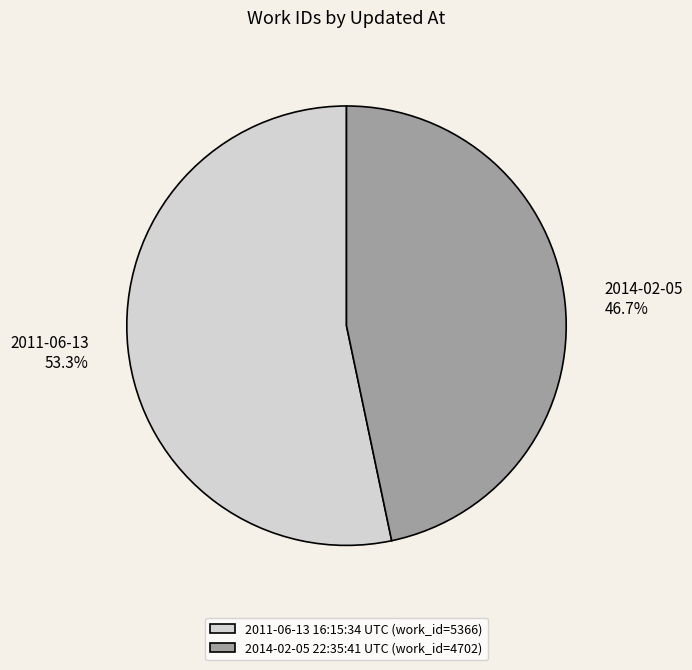

What is the ratio of the value at 2014-02-05 22:35:41 UTC (work_id=4702) to the value at 2011-06-13 16:15:34 UTC (work_id=5366)?

0.9